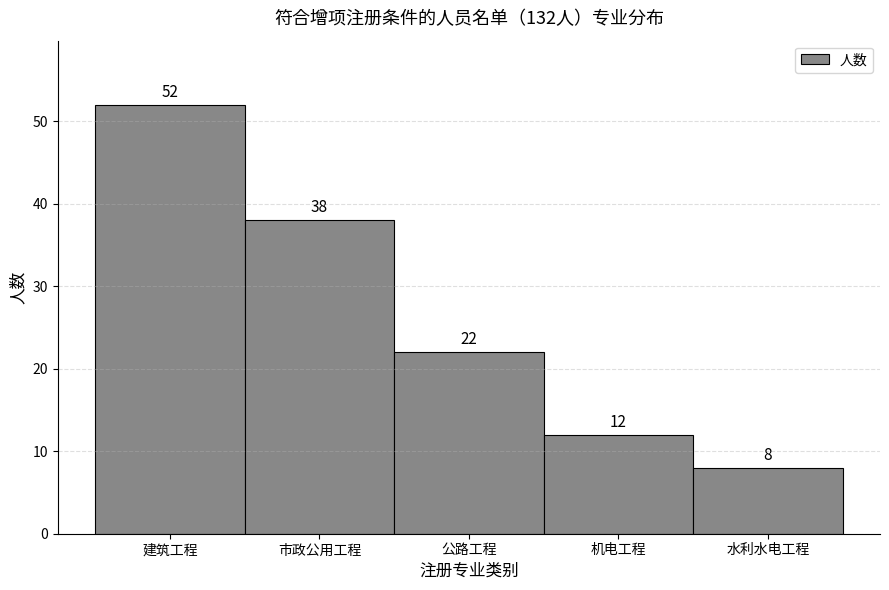

Reading left to right, what are all the values shown in this chart?

52	38	22	12	8